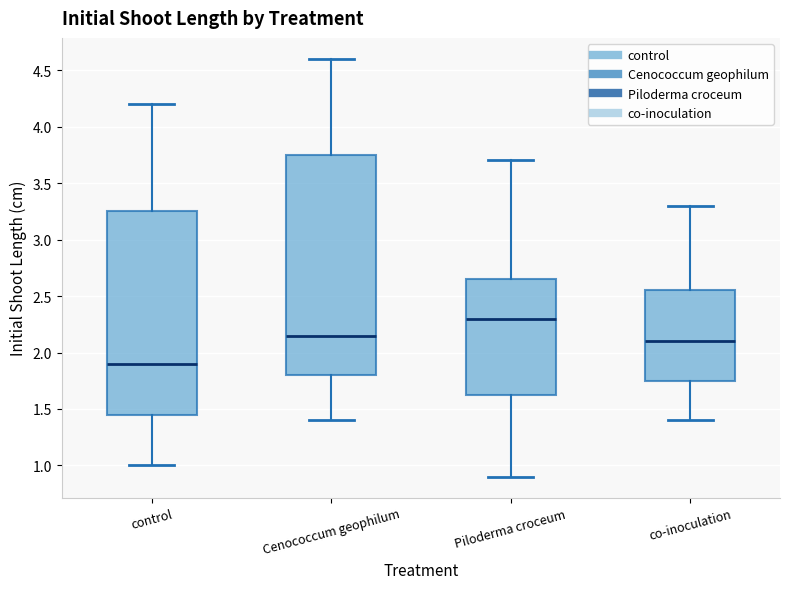

Where does the median line of the box for control sit on the y-axis? The values are not printed on the chart, so give them approximately, as read against the axis.

1.90